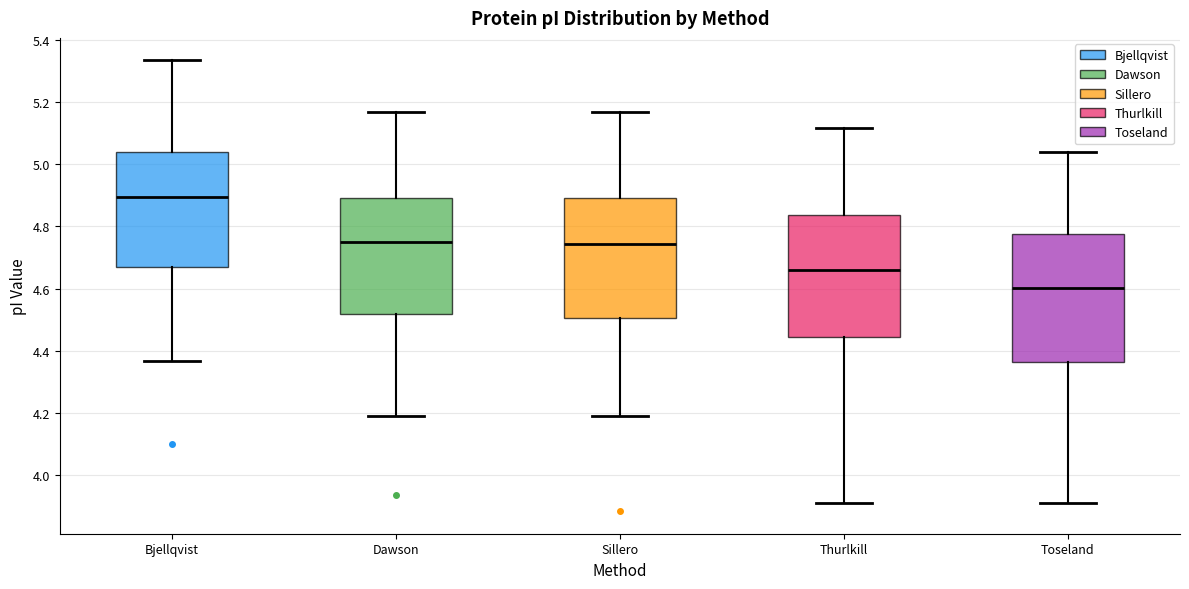

Reading left to right, read every box against the y-axis: the position of its median line, the range the box covers, and the ends of its whiskers. The values are not printed on the chart, so give them approximately, as read against the axis.

Bjellqvist: median 4.90, box 4.66 to 5.04, whiskers 4.36 to 5.34
Dawson: median 4.74, box 4.52 to 4.90, whiskers 4.20 to 5.16
Sillero: median 4.74, box 4.50 to 4.90, whiskers 4.20 to 5.16
Thurlkill: median 4.66, box 4.44 to 4.84, whiskers 3.92 to 5.12
Toseland: median 4.60, box 4.36 to 4.78, whiskers 3.92 to 5.04